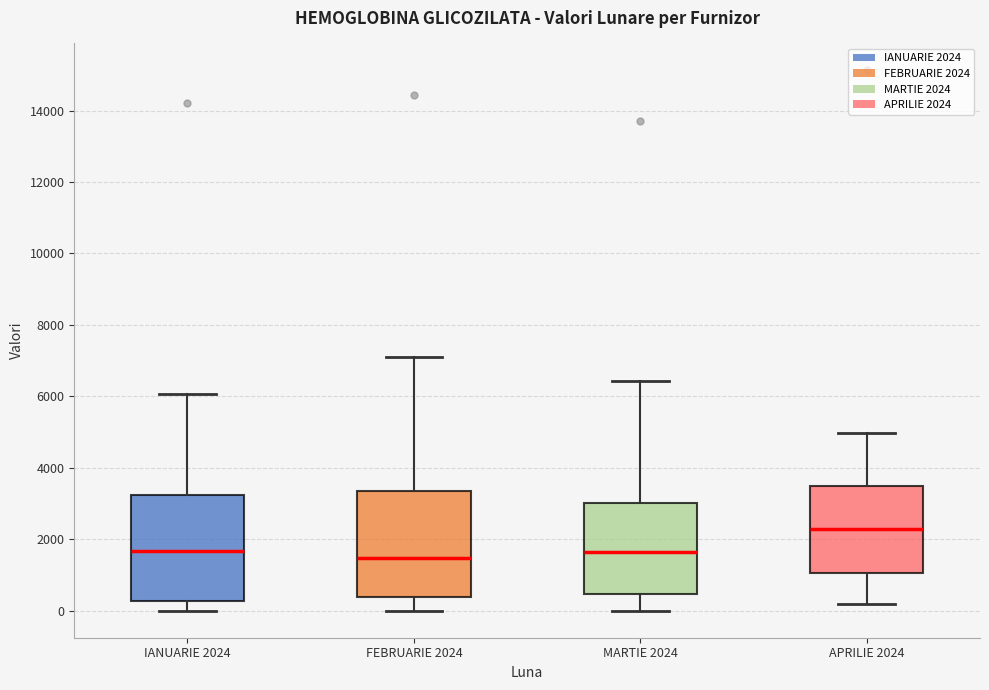

Where does the lower whisker of the box for APRILIE 2024 end on the y-axis? The values are not printed on the chart, so give them approximately, as read against the axis.

200